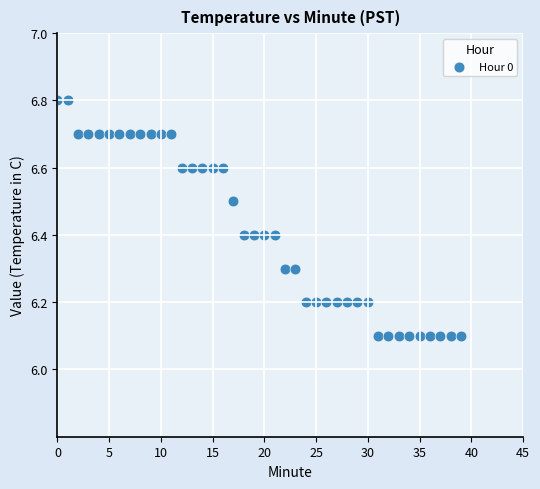

What is the range of Y values (max minus min)?

0.7